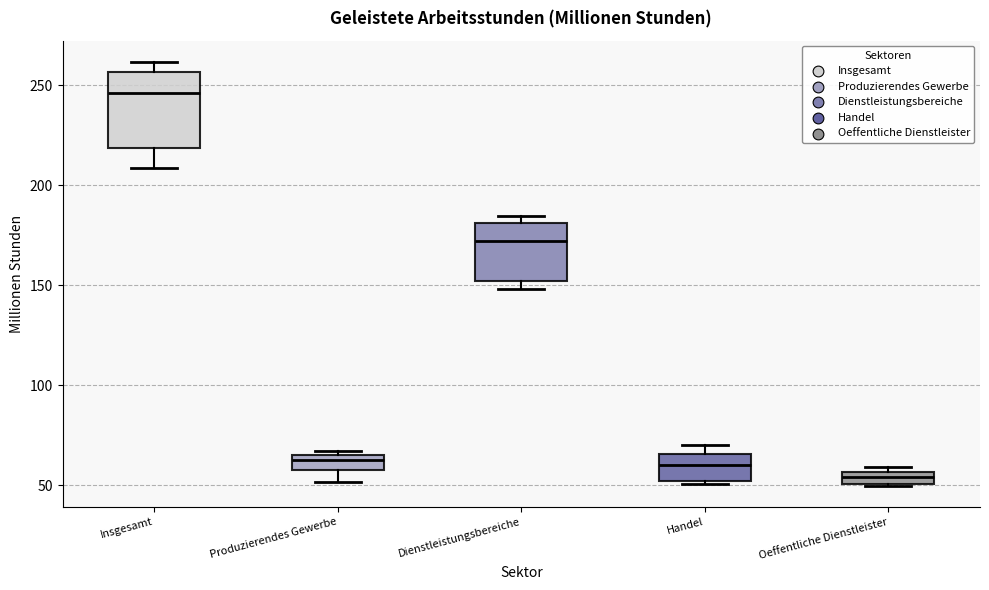

Which box's median line is the lowest?

Oeffentliche Dienstleister